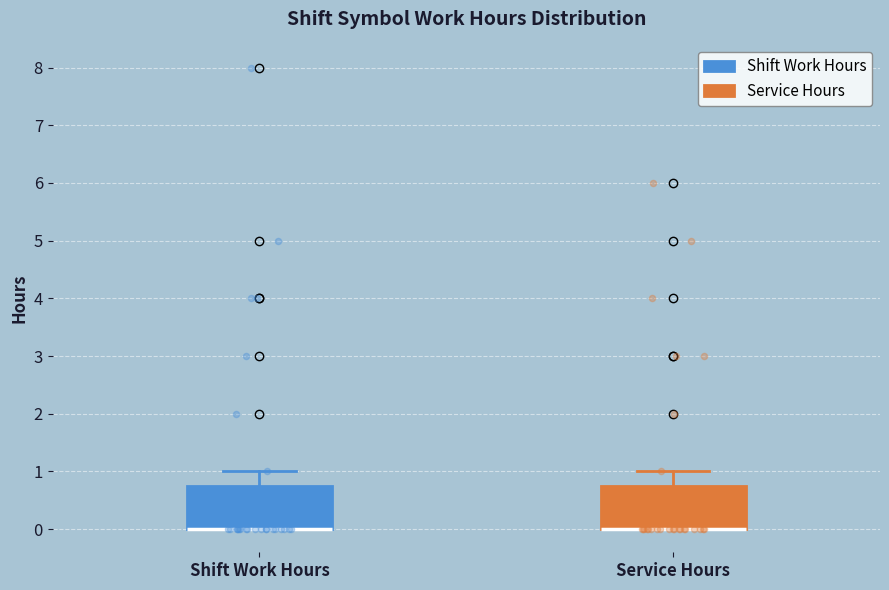

Where does the upper whisker of the box for Service Hours end on the y-axis? The values are not printed on the chart, so give them approximately, as read against the axis.

1.0